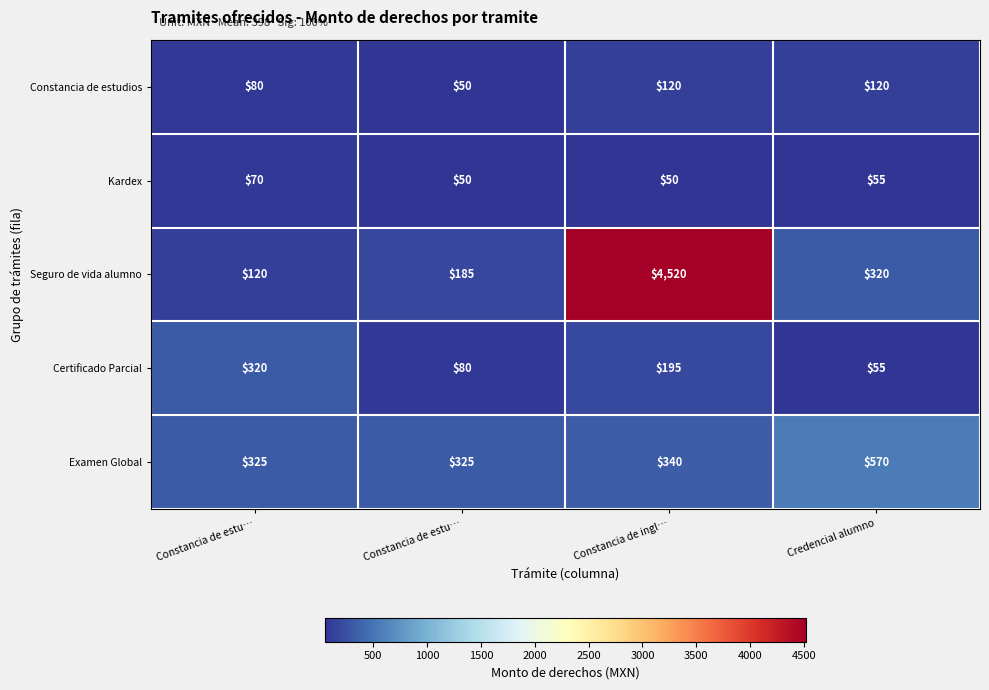

Count the number of data series in this chart.

5